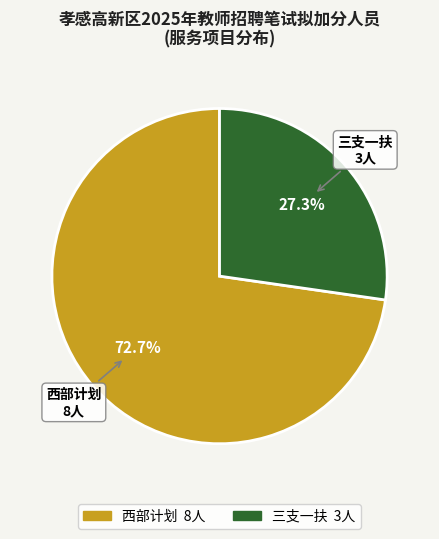

What is the majority slice?

西部计划